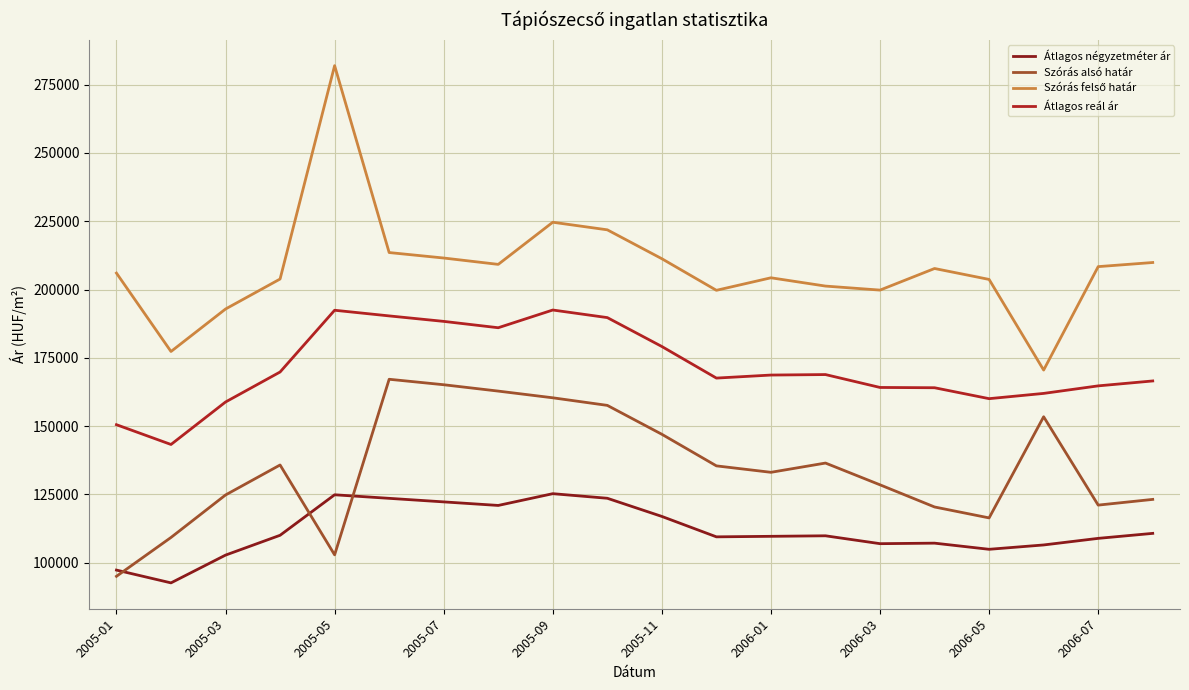

True or false: Átlagos reál ár and Átlagos négyzetméter ár cross at least once.

False